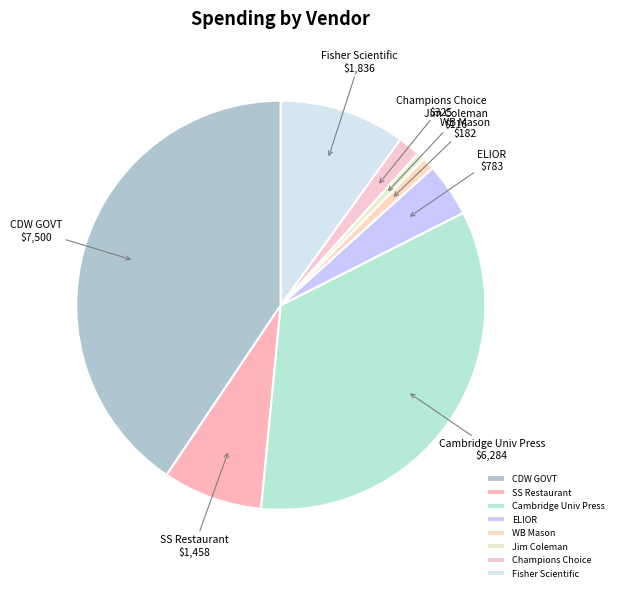

How many slices are in this pie chart?

8